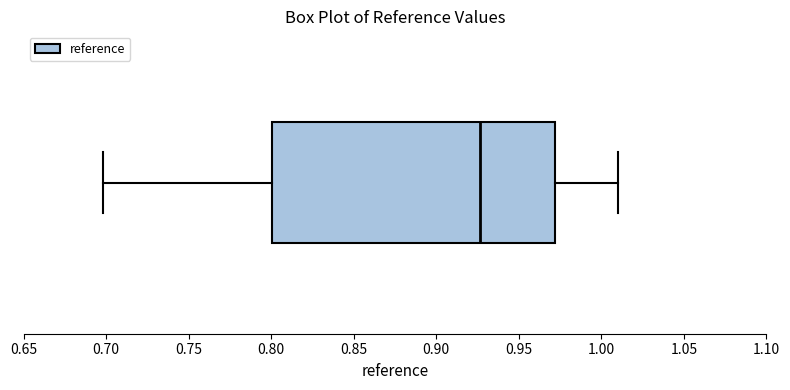

Transcribe this box plot: give where the median line is, the range the box spans, and where the two whiskers end, as read against the x-axis. The values are not printed on the chart, so give them approximately, as read against the axis.

median 0.925, box 0.800 to 0.970, whiskers 0.700 to 1.010